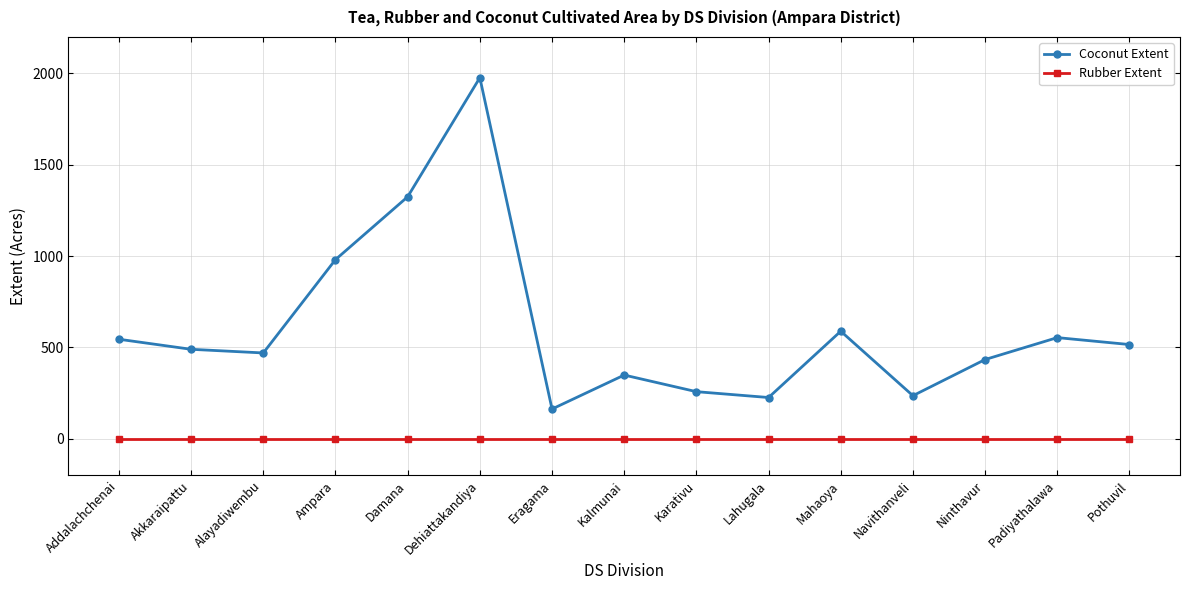

What is the label of the 1st point from the left?

Addalachchenai